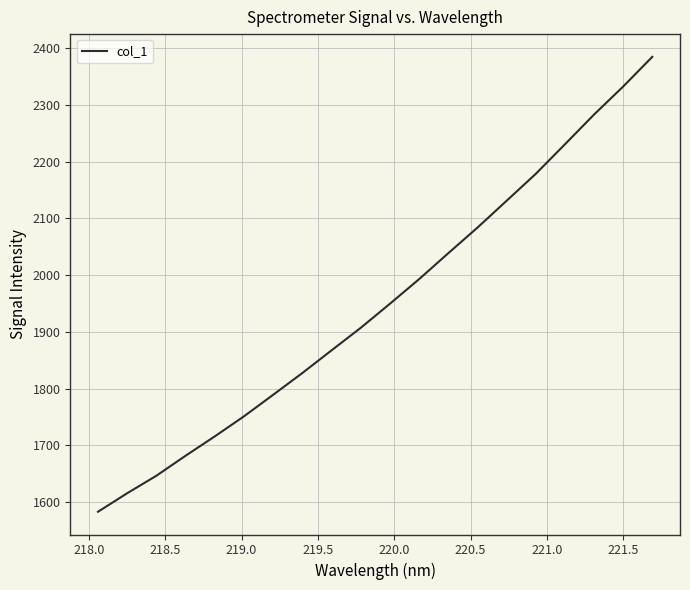

How many lines are shown in the chart?

1